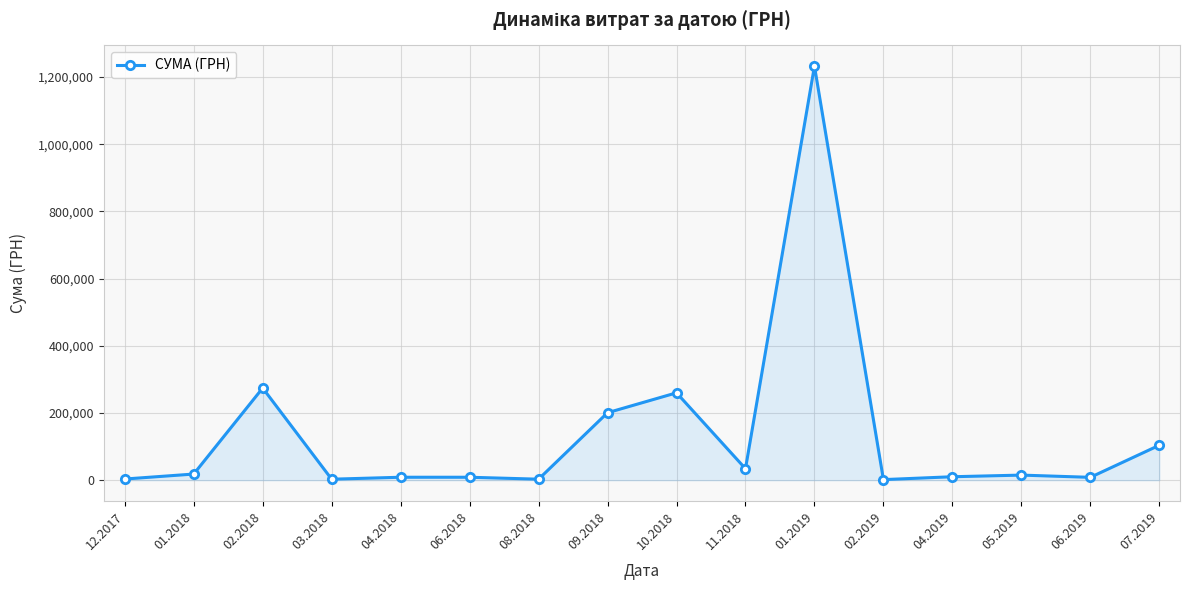

Does the chart display data point markers on the line(s)?

Yes